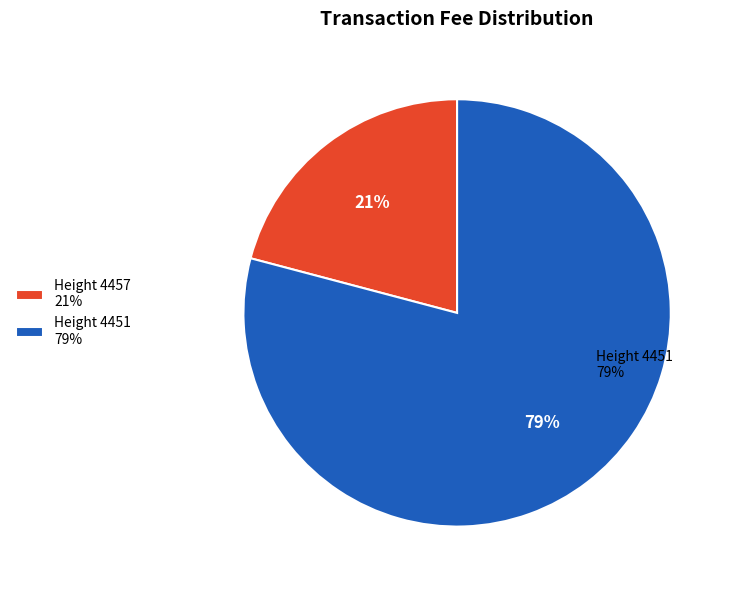

The 4457 slice represents 14% of the pie. True or false?

False